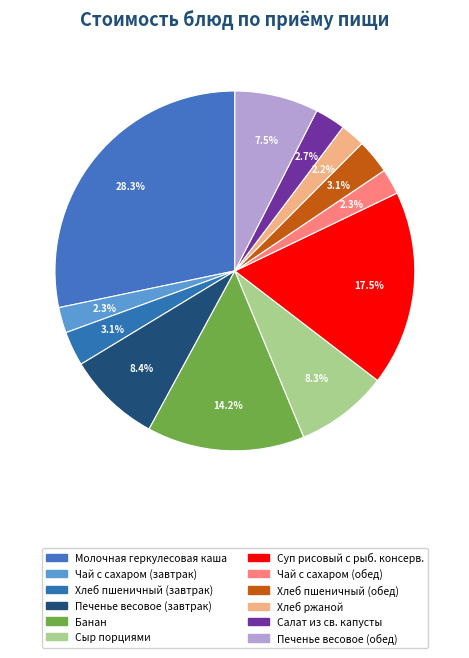

To the nearest percent, what is the average slice percentage?

8%